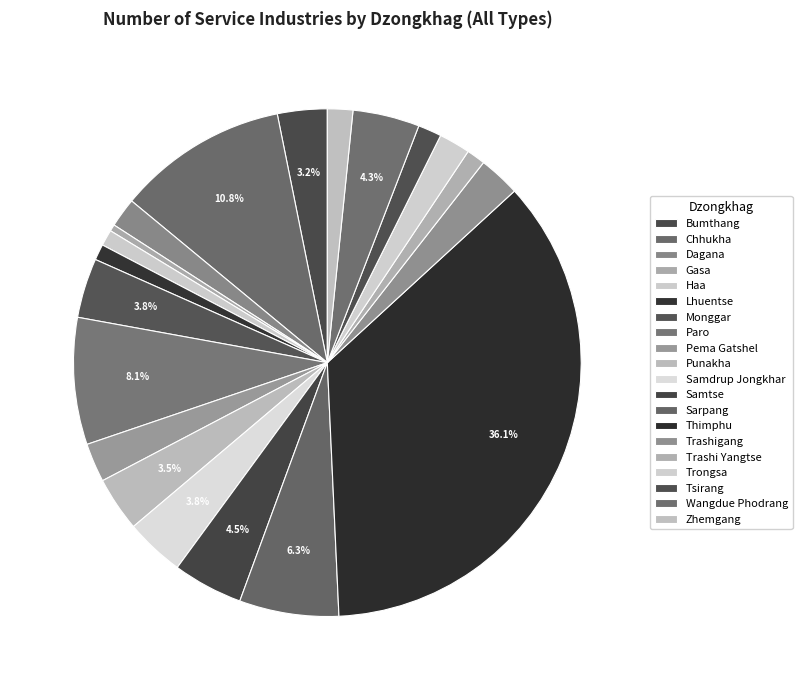

To the nearest percent, what portion does Samdrup Jongkhar represent?

4%